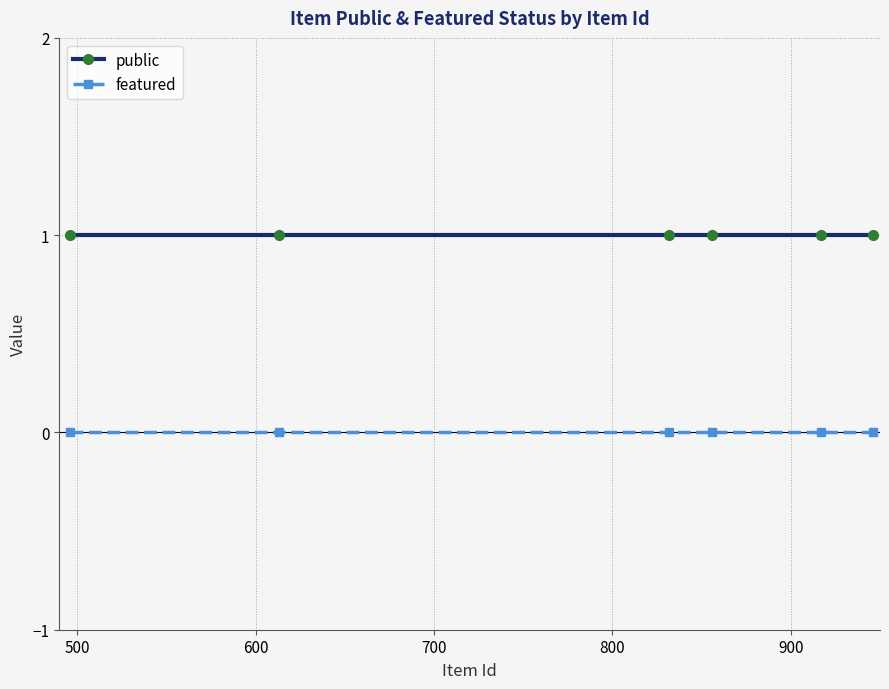

Which series has the largest total across all categories?

public